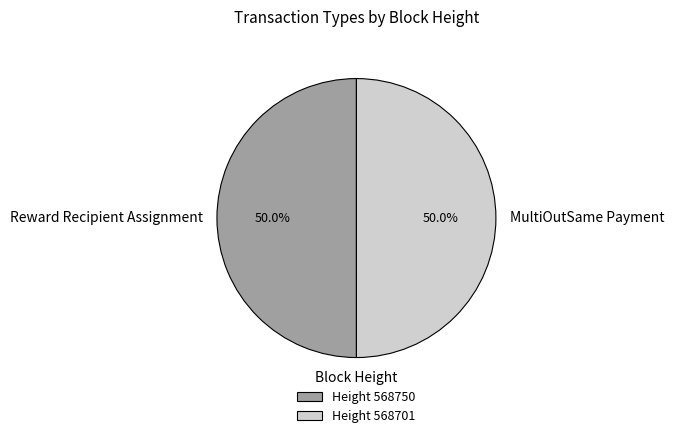

How many segments does this pie chart have?

2